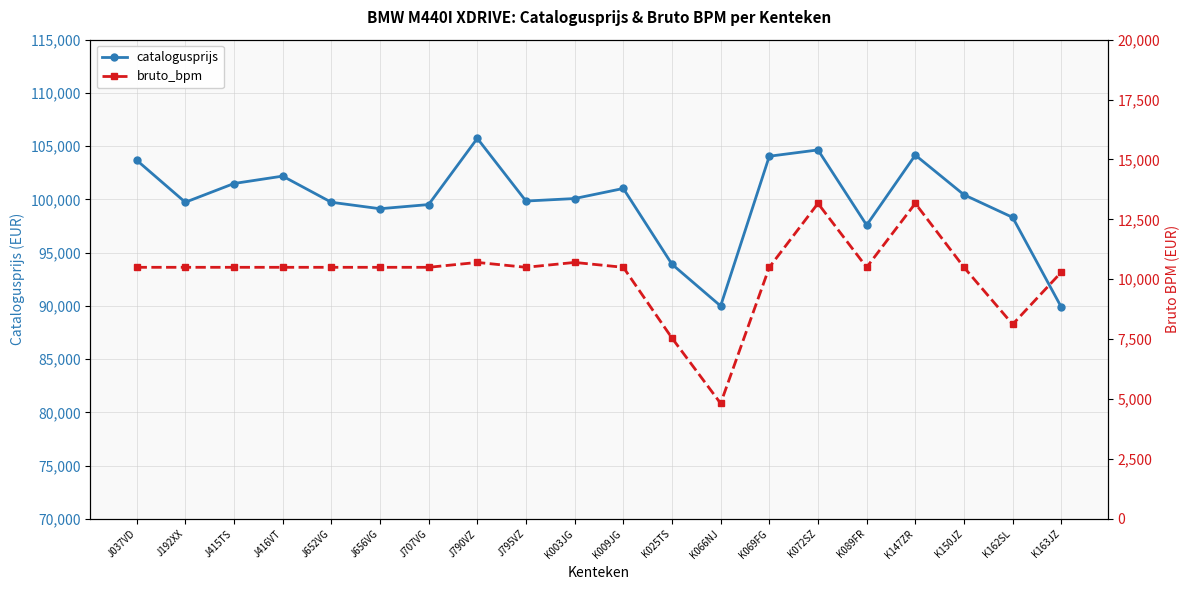

What is the difference between the highest and lowest values at J037VD?

93185